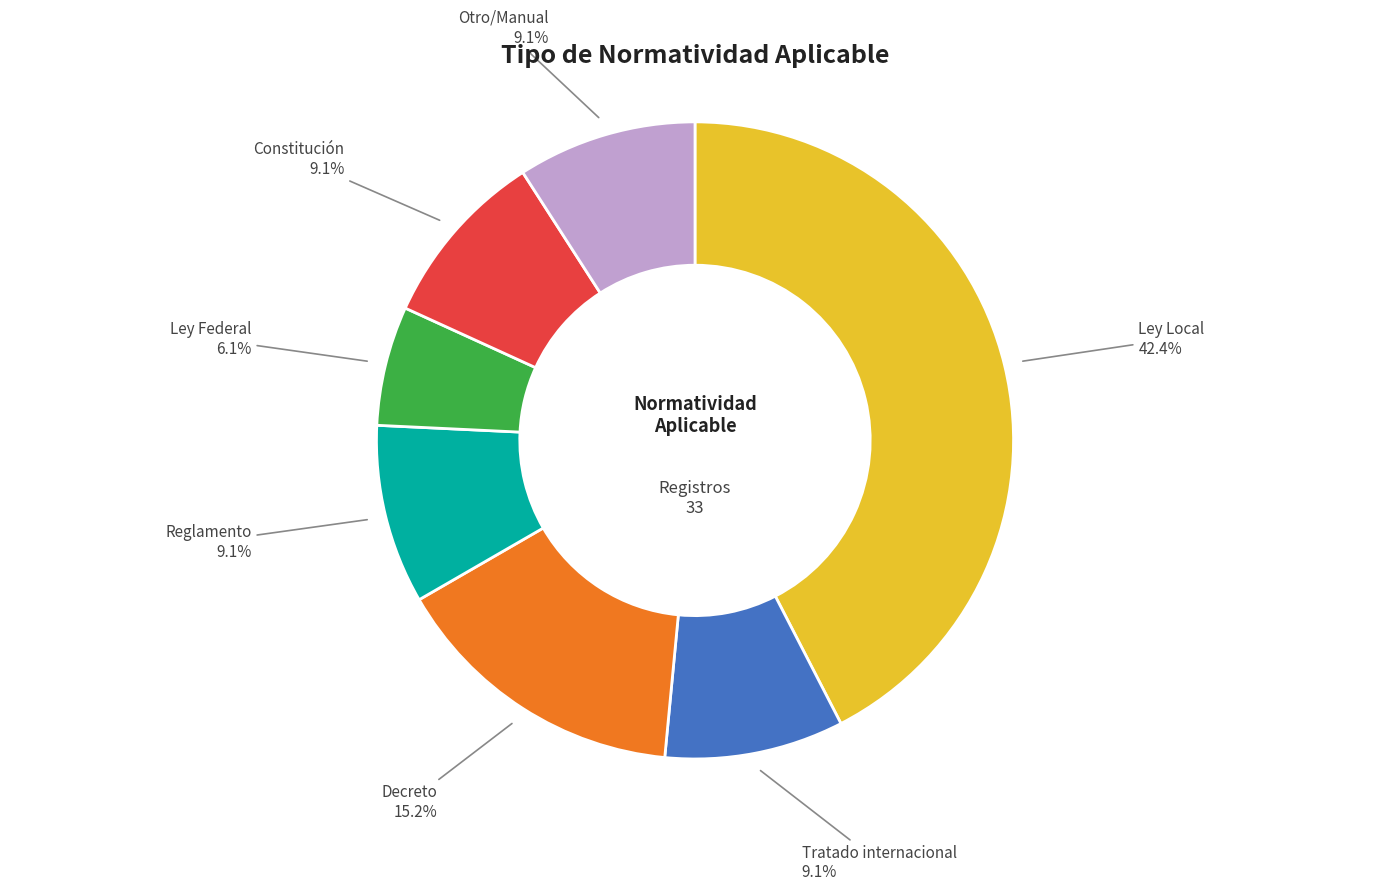

How many segments does this pie chart have?

7